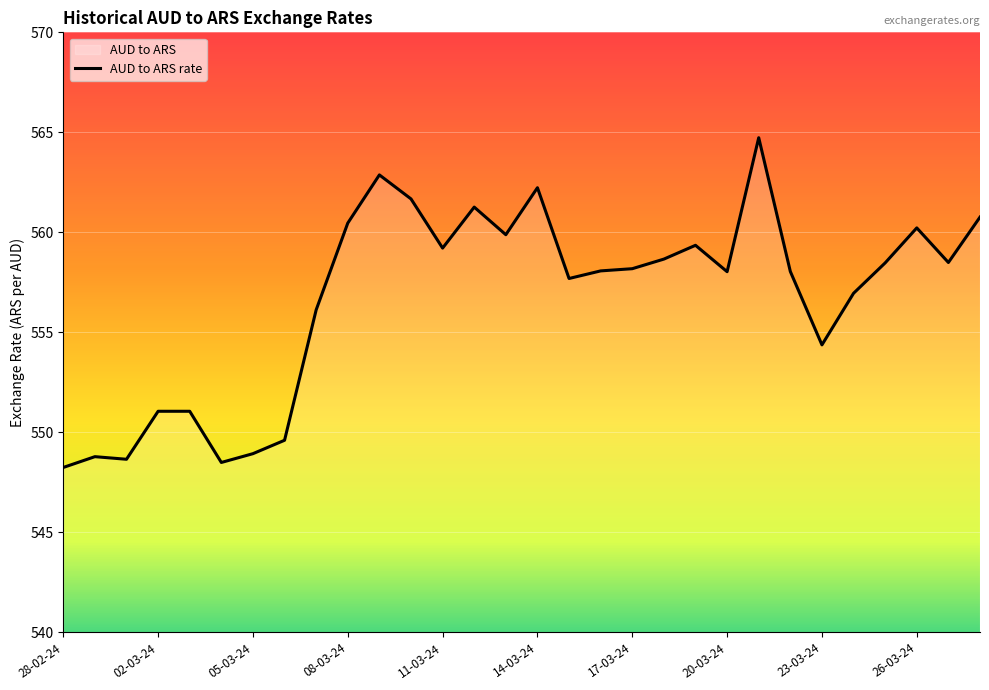

List the labels in order of value, largest first.

21-03-24, 09-03-24, 14-03-24, 10-03-24, 12-03-24, 28-03-24, 08-03-24, 26-03-24, 13-03-24, 19-03-24, 11-03-24, 18-03-24, 27-03-24, 25-03-24, 17-03-24, 16-03-24, 22-03-24, 20-03-24, 15-03-24, 24-03-24, 07-03-24, 23-03-24, 02-03-24, 03-03-24, 06-03-24, 05-03-24, 29-02-24, 01-03-24, 04-03-24, 28-02-24